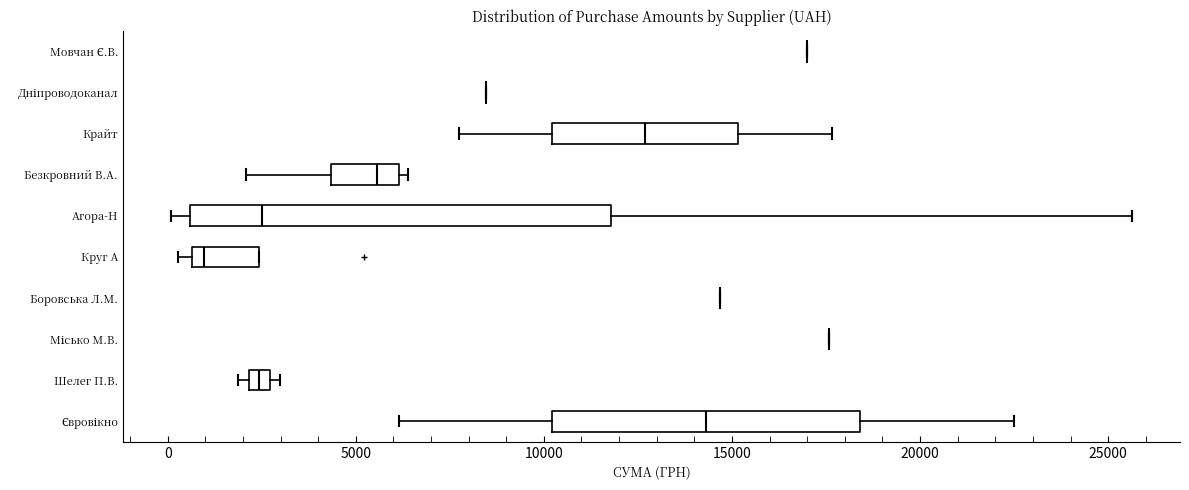

Which box is the widest, from its left edge to its right edge?

Агора-Н